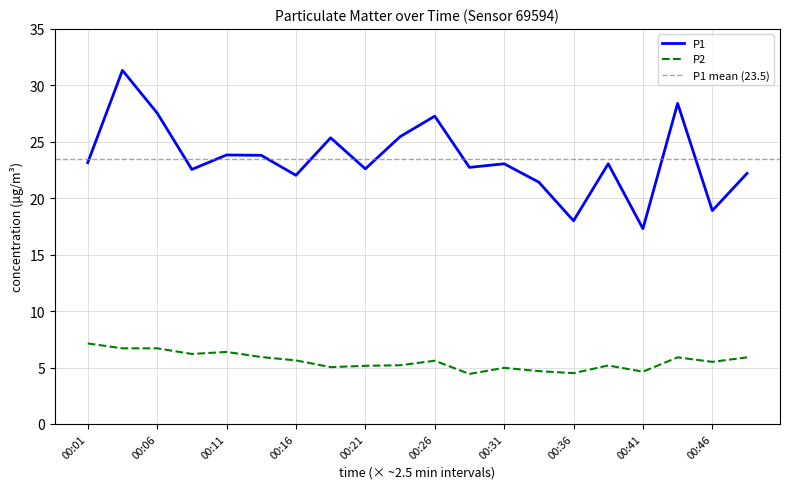

Rank the categories by P2 value from highest to lowest.

00:01, 00:03, 00:06, 00:11, 00:08, 00:13, 00:43, 00:48, 00:16, 00:26, 00:46, 00:23, 00:38, 00:21, 00:18, 00:31, 00:33, 00:41, 00:36, 00:28